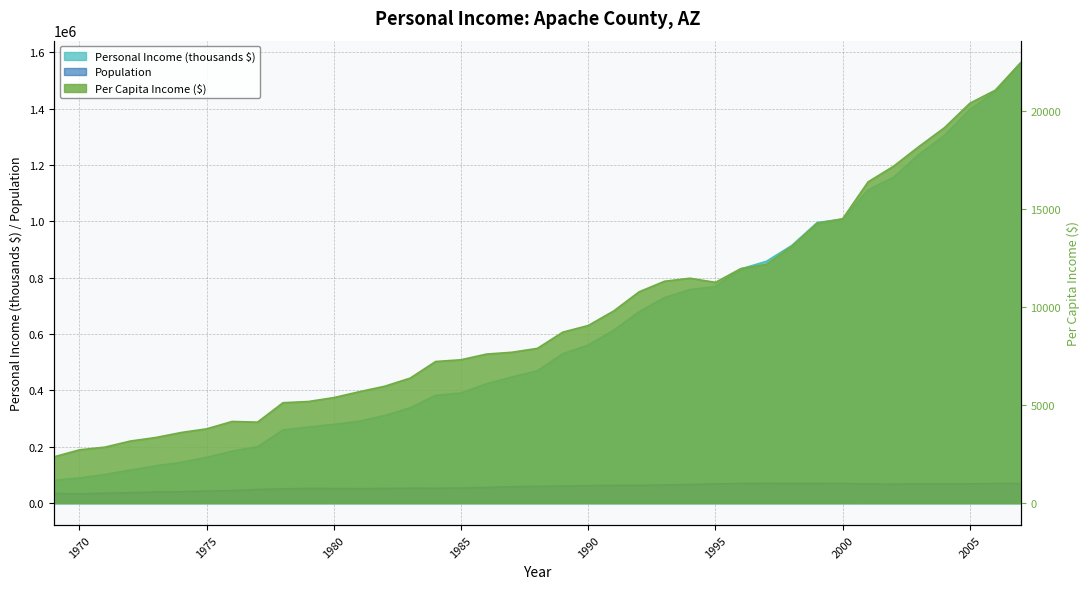

Rank the series at 1973 from highest to lowest value.

Personal Income (thousands $), Population, Per Capita Income ($)